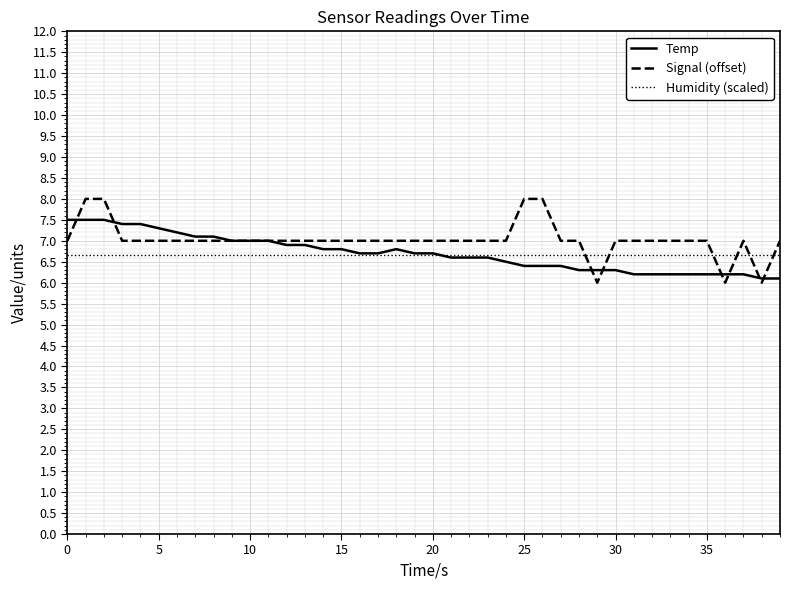

What is the minimum value shown in the chart?

6.0